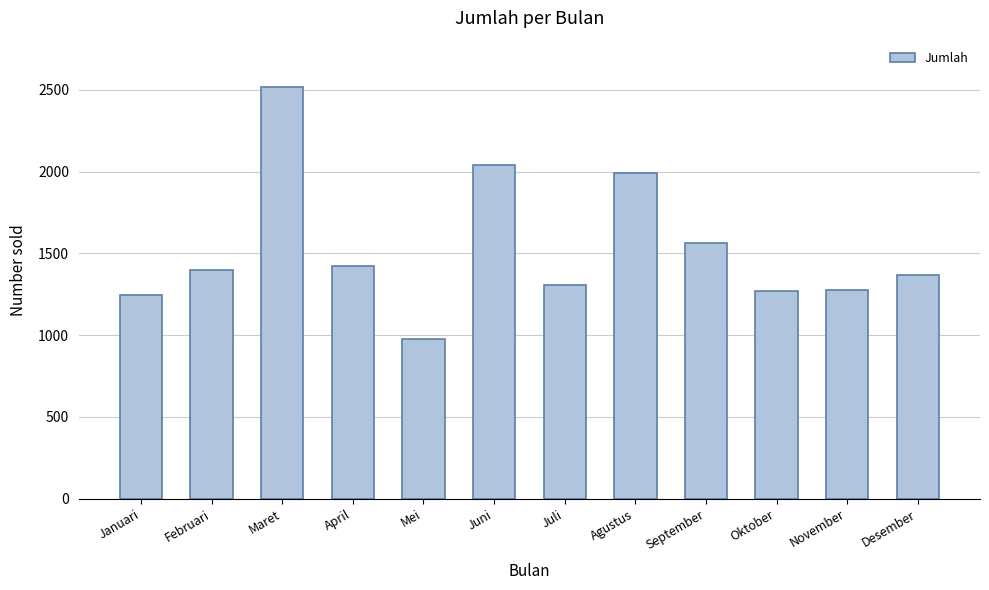

The value at Maret is 3532. True or false?

False